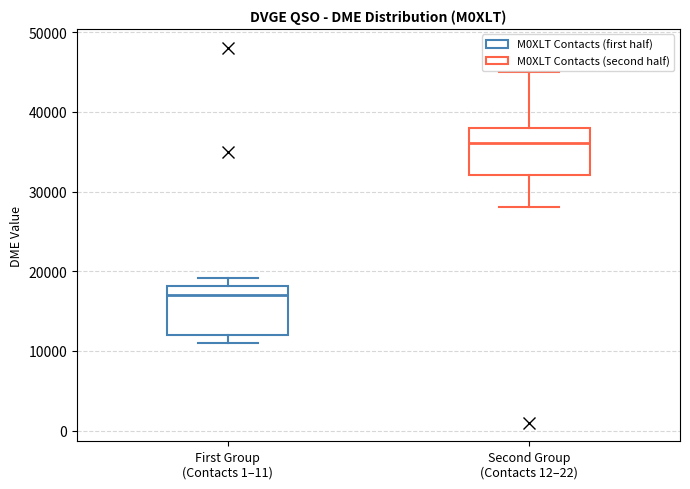

Reading left to right, read every box against the y-axis: the position of its median line, the range the box covers, and the ends of its whiskers. The values are not printed on the chart, so give them approximately, as read against the axis.

First Group (Contacts 1–11): median 17000, box 12000 to 18000, whiskers 11000 to 19000
Second Group (Contacts 12–22): median 36000, box 32000 to 38000, whiskers 28000 to 45000